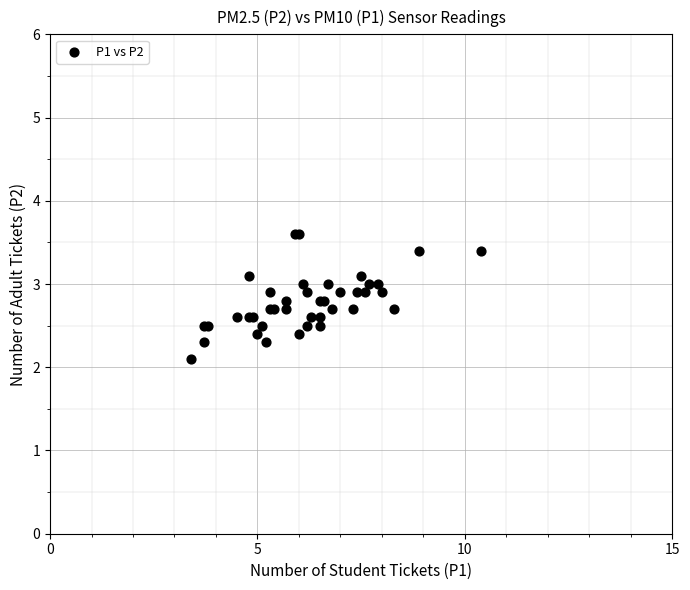

What Y value in the scatter plot is closest to 2?

2.1